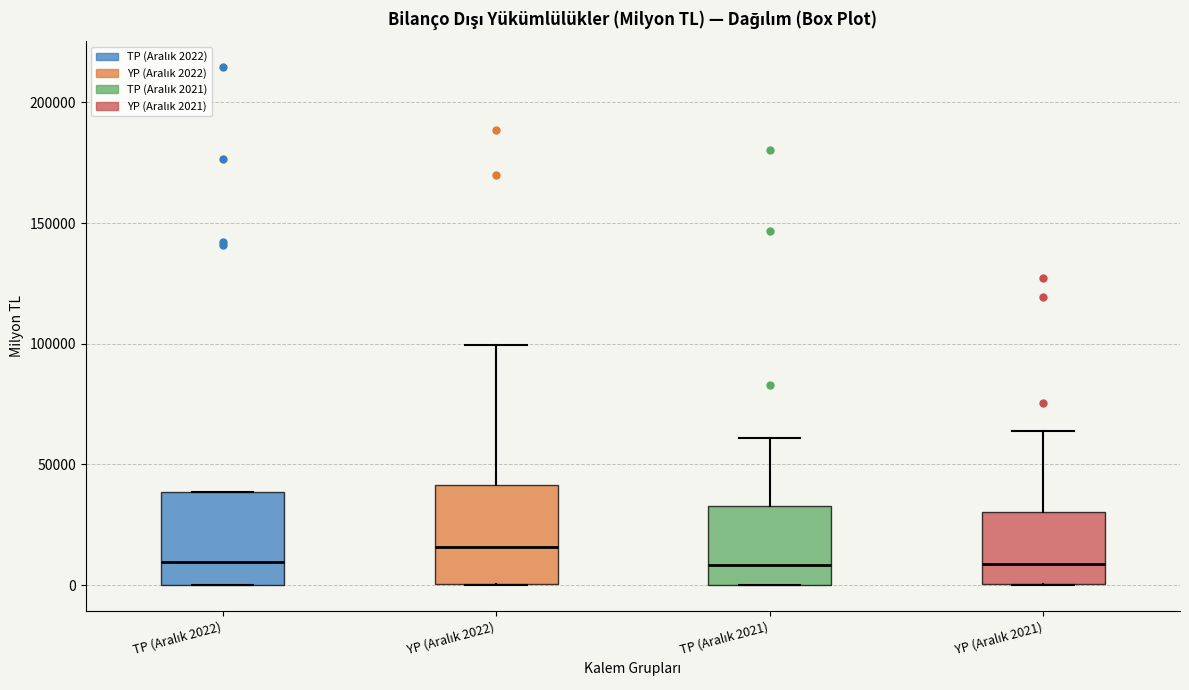

Where does the median line of the box for YP (Aralık 2021) sit on the y-axis? The values are not printed on the chart, so give them approximately, as read against the axis.

10000